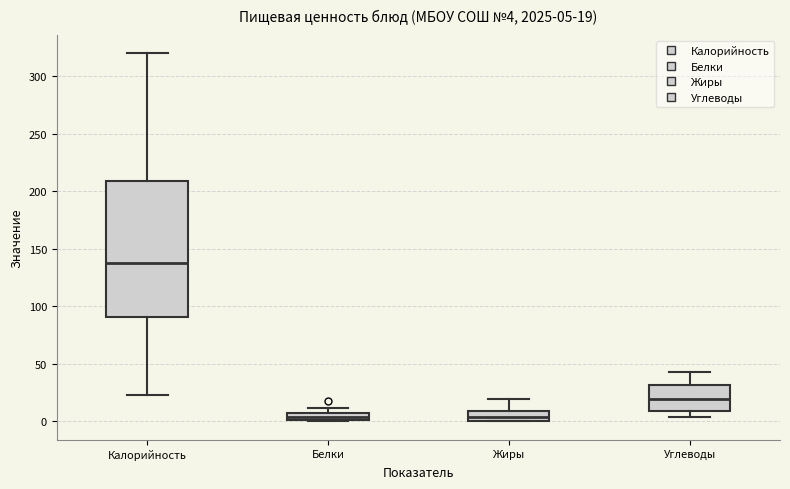

Which box's median line is the highest?

Калорийность